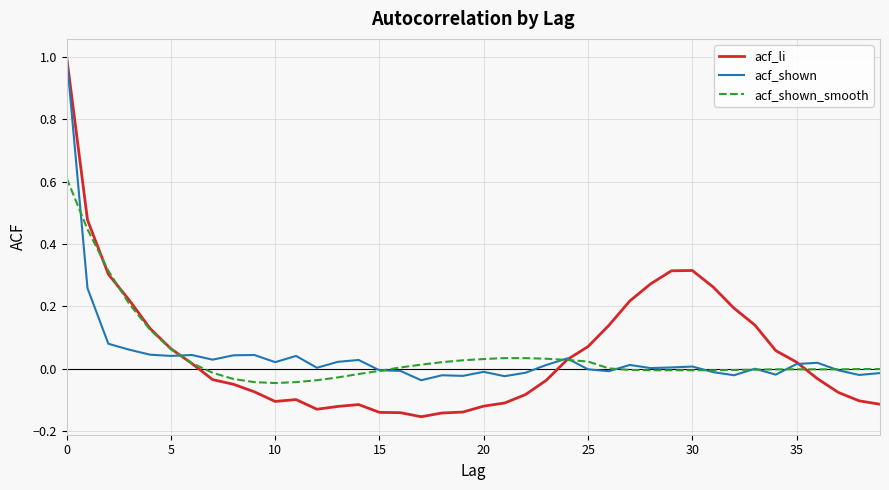

In acf_shown, how many points are lower than both neighbors (excluding endpoints)?

12